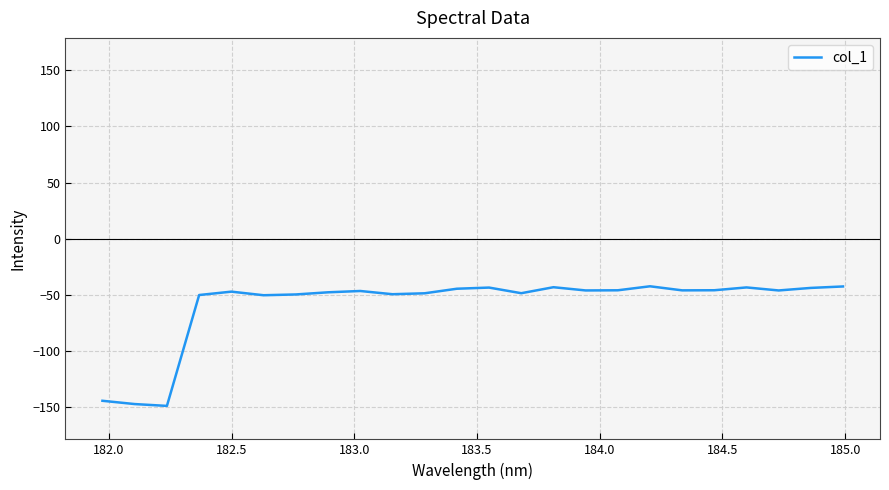

What is the difference between the maximum and second lowest values?

104.9